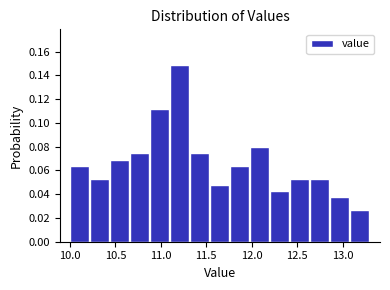

What is the height of the bar covering 10.88 to 11.10 on the x-axis? Neither the bar edges nor the heights are printed on the chart, so give them approximately, as read against the axes.

0.112